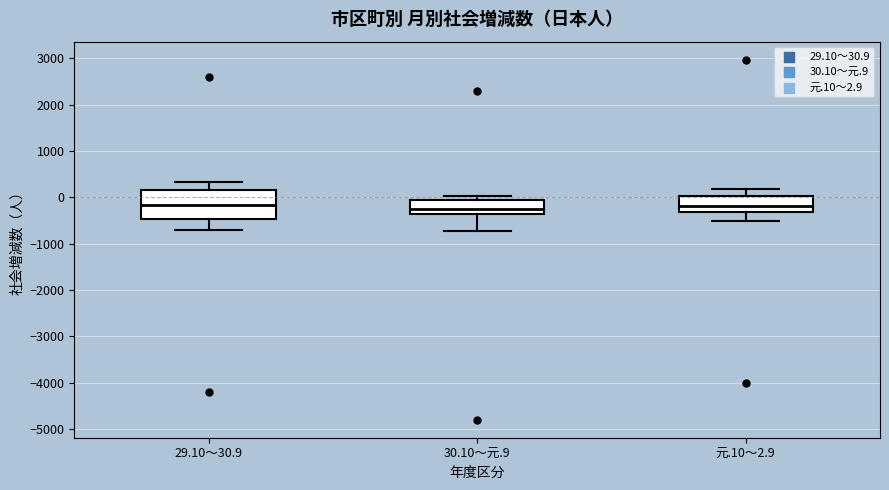

Reading left to right, transcribe this box plot: for each box, give where its median line is, the range the box spans, and where its two whiskers end, as read against the y-axis. The values are not printed on the chart, so give them approximately, as read against the axis.

29.10～30.9: median -200, box -500 to 100, whiskers -700 to 300
30.10～元.9: median -300, box -400 to -100, whiskers -700 to 0
元.10～2.9: median -200, box -300 to 0, whiskers -500 to 200